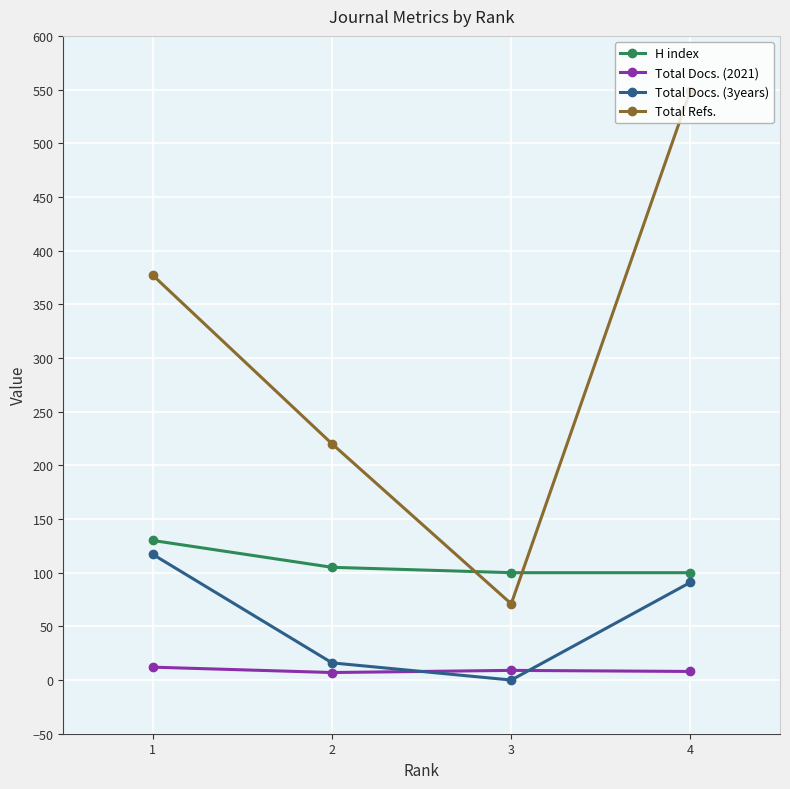

Between which two adjacent categories do Total Refs. and H index first intersect?

2 and 3